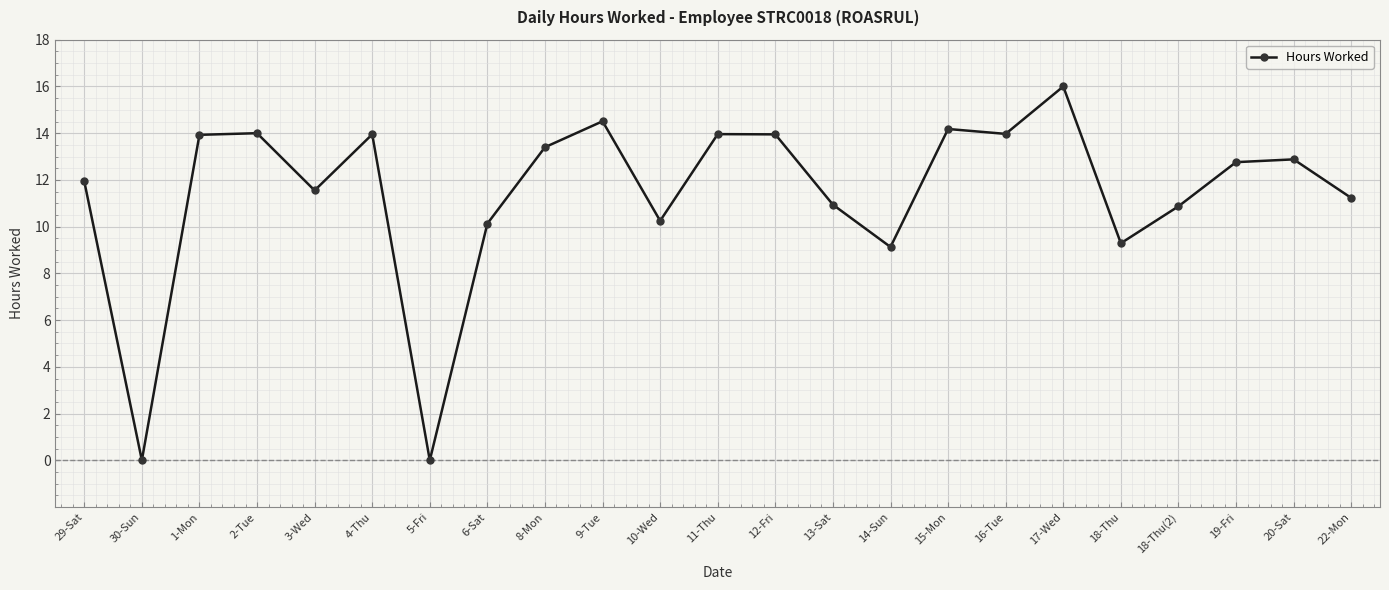

What is the average value?

11.4